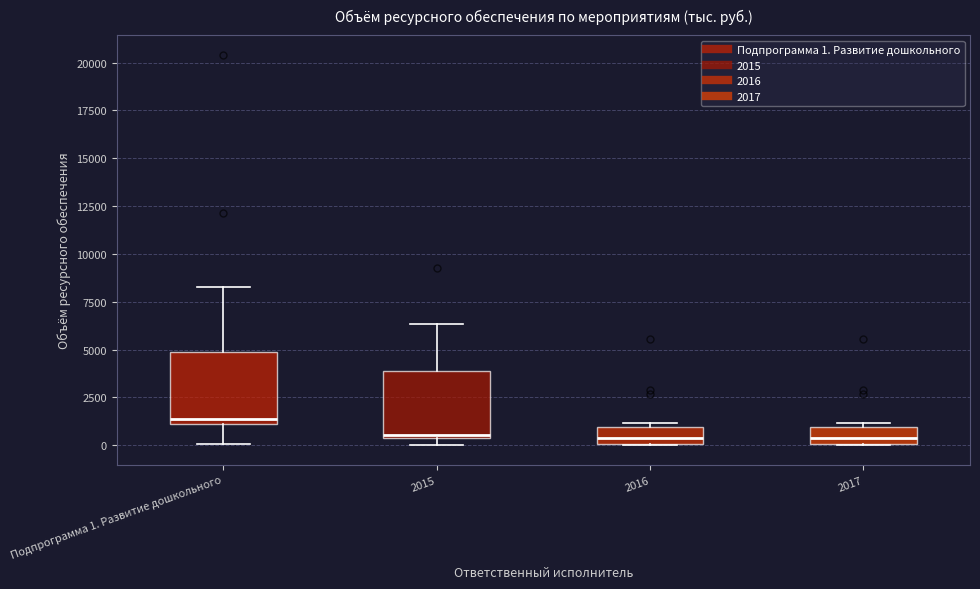

Reading left to right, transcribe this box plot: for each box, give where its median line is, the range the box spans, and where its two whiskers end, as read against the y-axis. The values are not printed on the chart, so give them approximately, as read against the axis.

Подпрограмма 1. Развитие дошкольного: median 1500, box 1000 to 5000, whiskers 0 to 8500
2015: median 500, box 500 to 4000, whiskers 0 to 6500
2016: median 500, box 0 to 1000, whiskers 0 to 1000 (just above the box's upper edge)
2017: median 500, box 0 to 1000, whiskers 0 to 1000 (just above the box's upper edge)